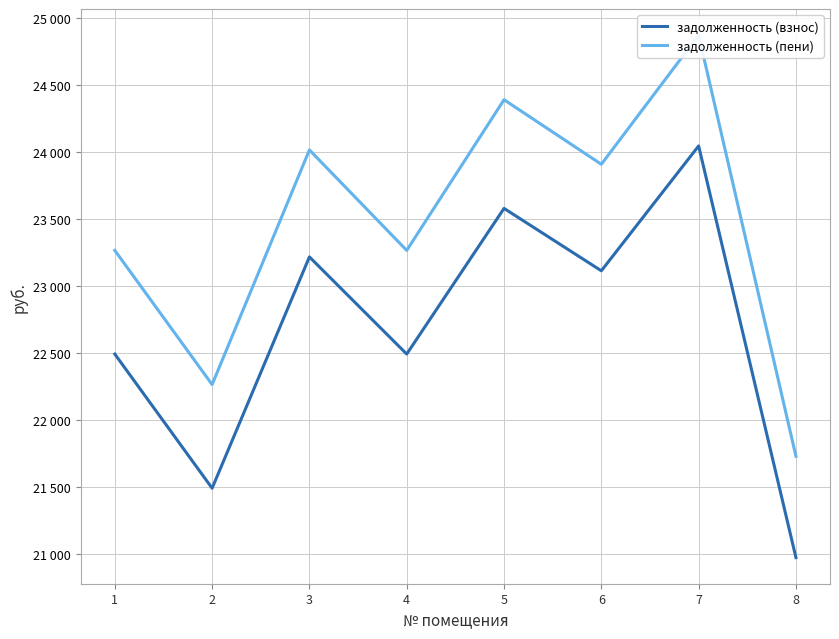

What is the highest value of the задолженность (пени) series?

24870.1